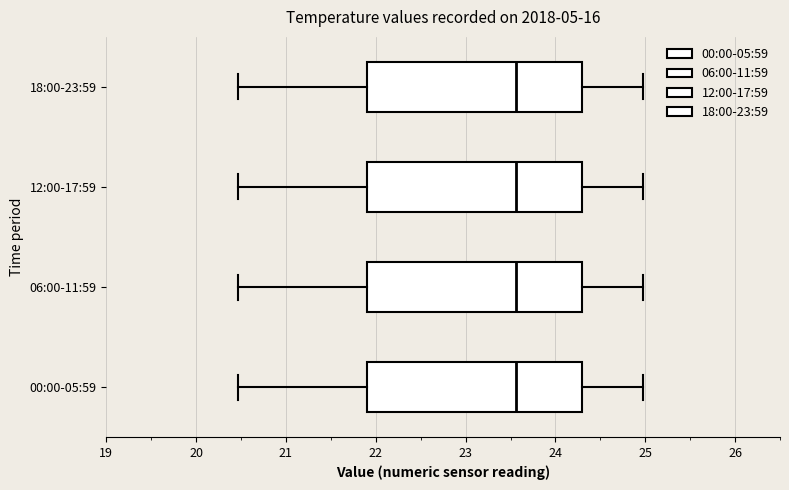

Reading bottom to top, transcribe this box plot: for each box, give where its median line is, the range the box spans, and where its two whiskers end, as read against the x-axis. The values are not printed on the chart, so give them approximately, as read against the axis.

00:00-05:59: median 23.6, box 21.9 to 24.3, whiskers 20.5 to 25.0
06:00-11:59: median 23.6, box 21.9 to 24.3, whiskers 20.5 to 25.0
12:00-17:59: median 23.6, box 21.9 to 24.3, whiskers 20.5 to 25.0
18:00-23:59: median 23.6, box 21.9 to 24.3, whiskers 20.5 to 25.0